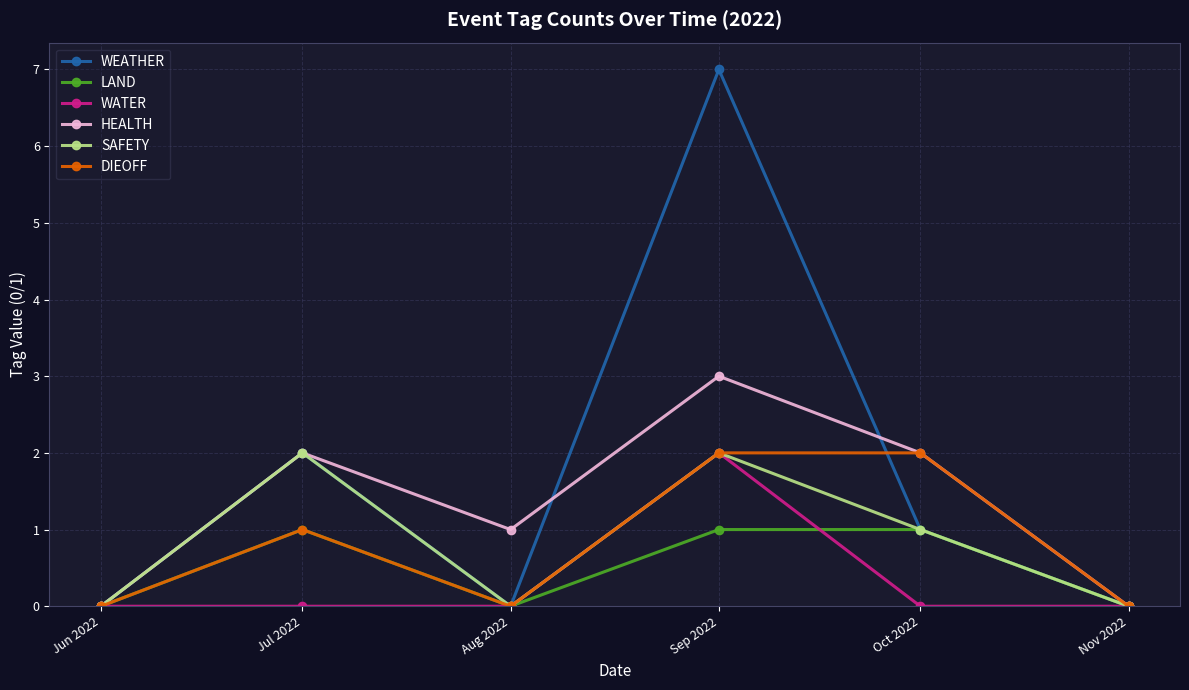

Where is the first local minimum for LAND?

Aug 2022